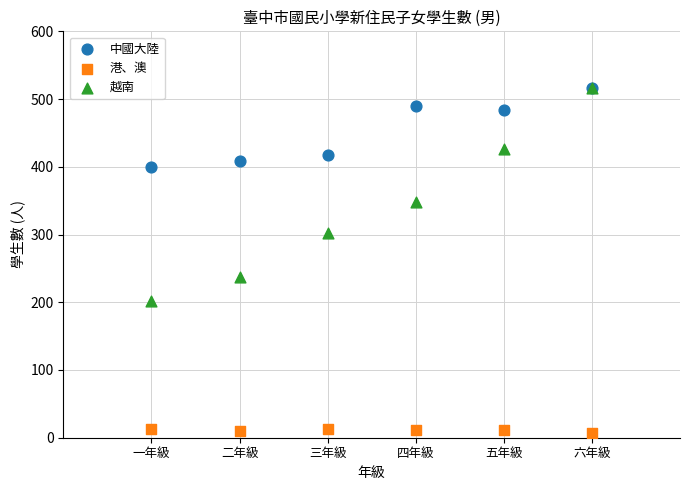

In the 中國大陸 series, what Y value is closest to 458?

484